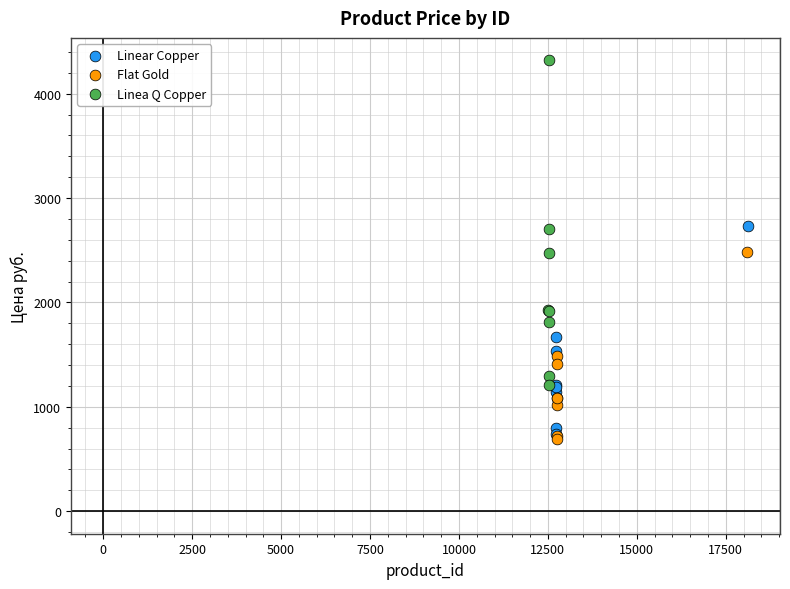

Which series reaches the maximum Y coordinate?

Linea Q Copper